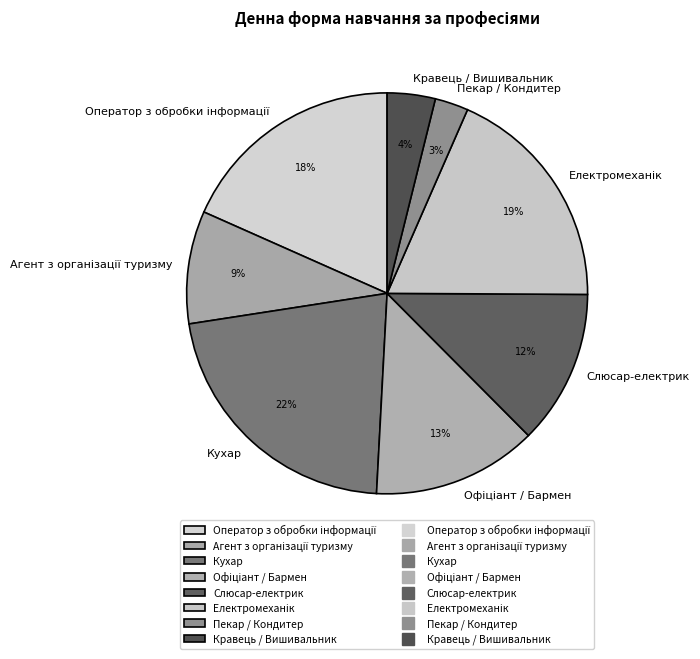

Is there any slice that represents more than half of the pie?

No